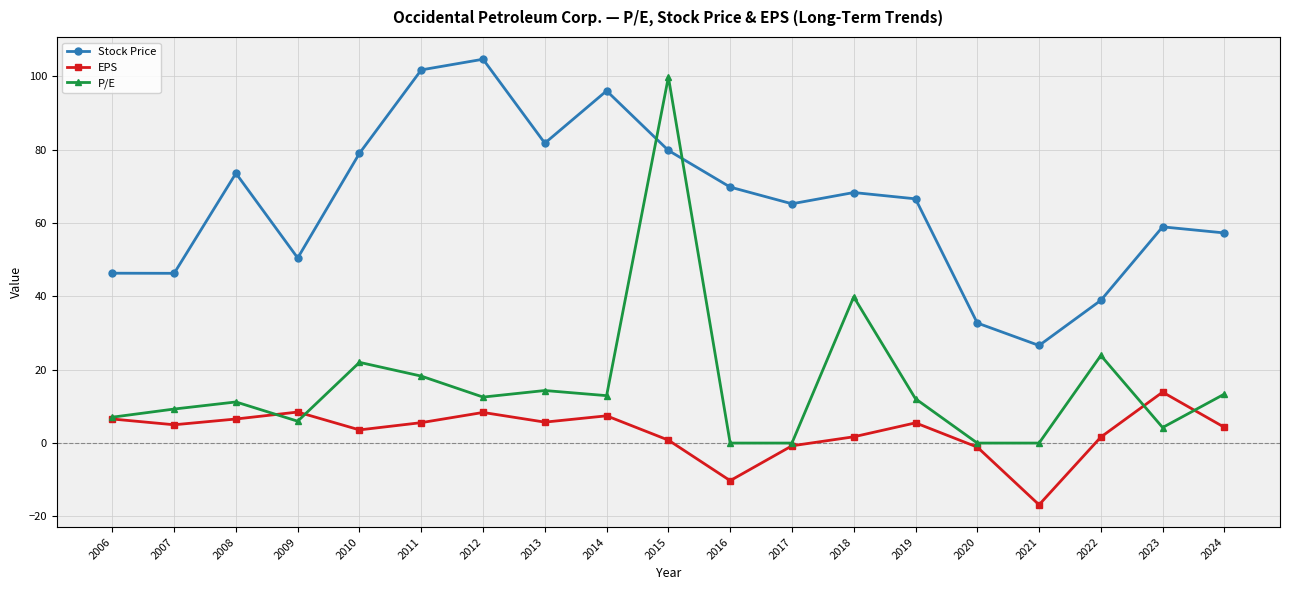

True or false: Stock Price and EPS cross at least once.

False